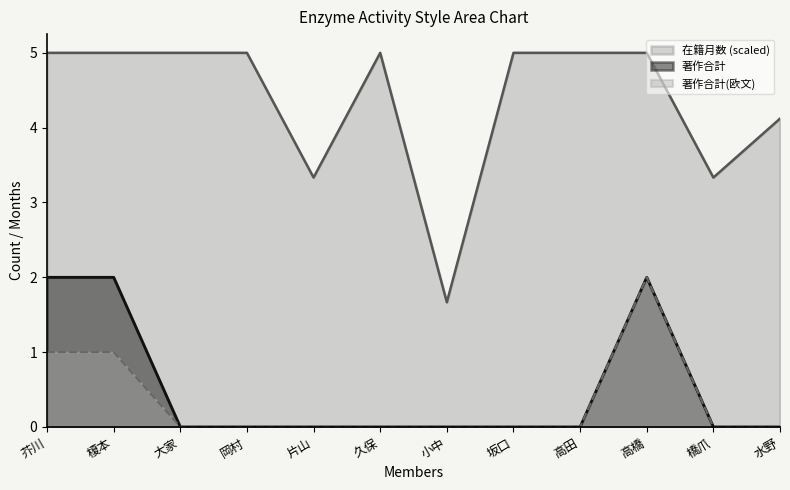

Does the chart display data point markers on the line(s)?

No